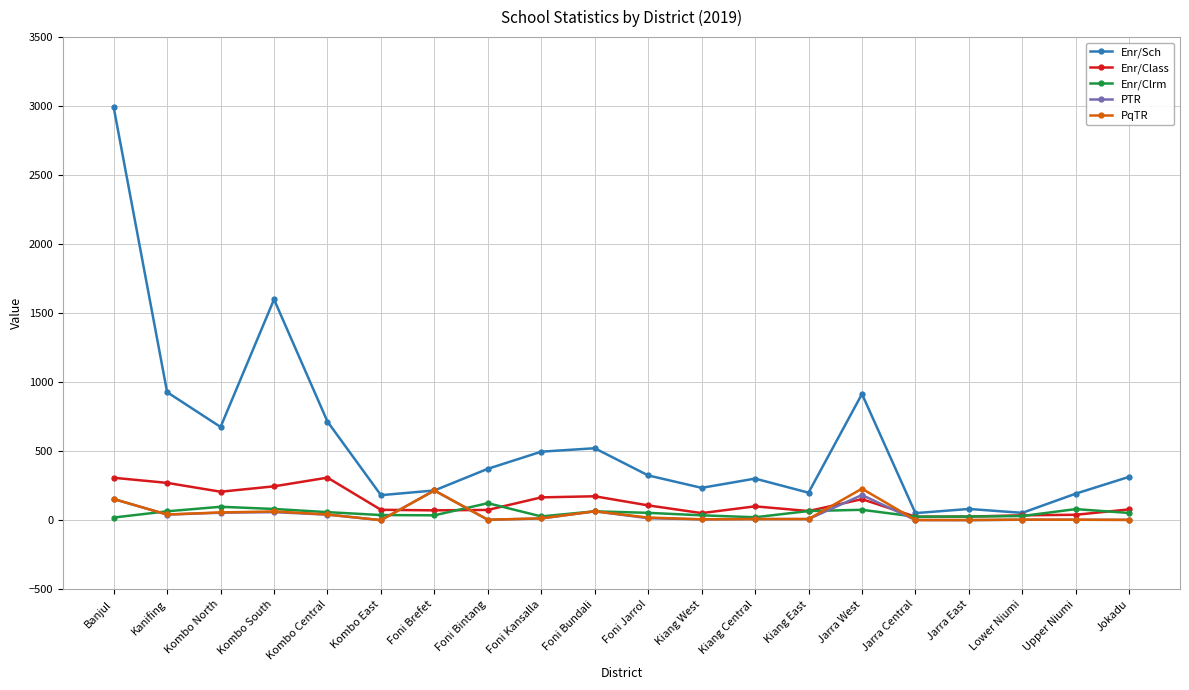

Which series ends up on top after the final intersection of Enr/Class and PqTR?

Enr/Class